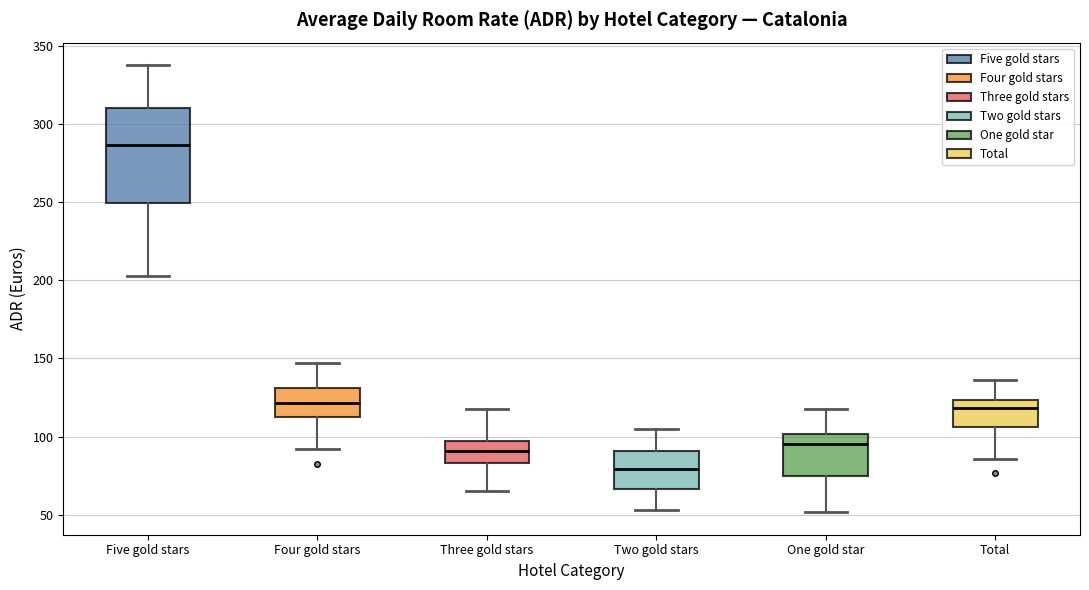

Where is the lower edge of the box for One gold star on the y-axis? The values are not printed on the chart, so give them approximately, as read against the axis.

75